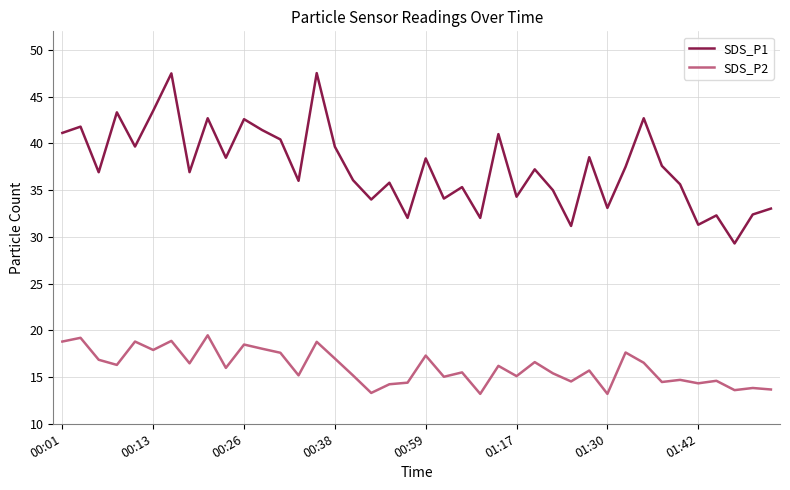

What is the maximum value for SDS_P2?

19.5